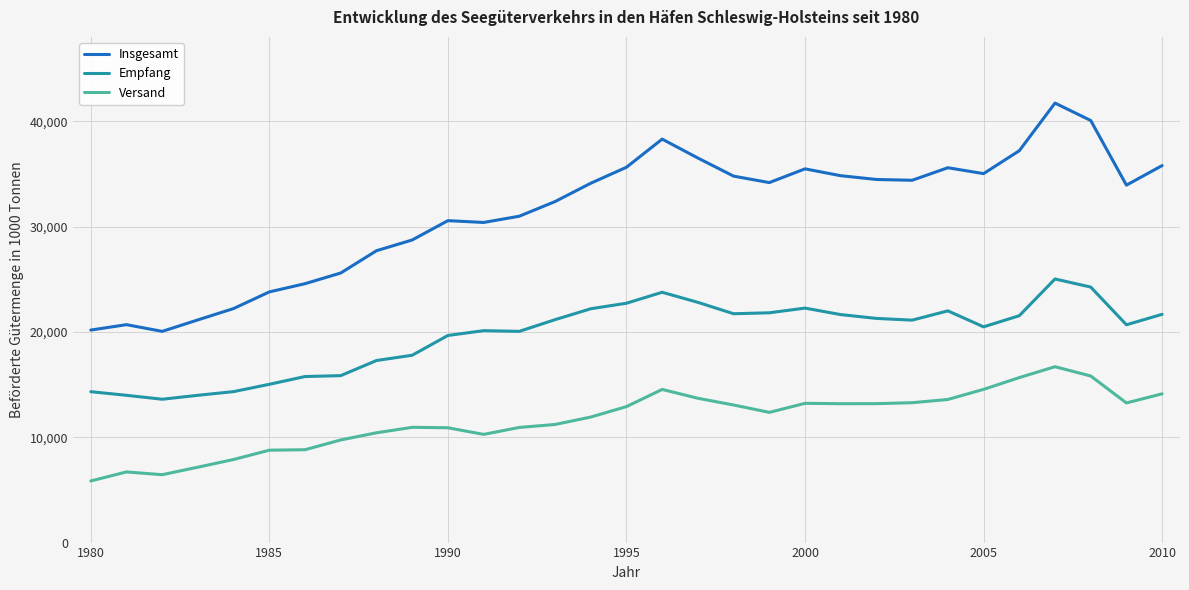

True or false: Insgesamt and Empfang intersect in this chart.

False